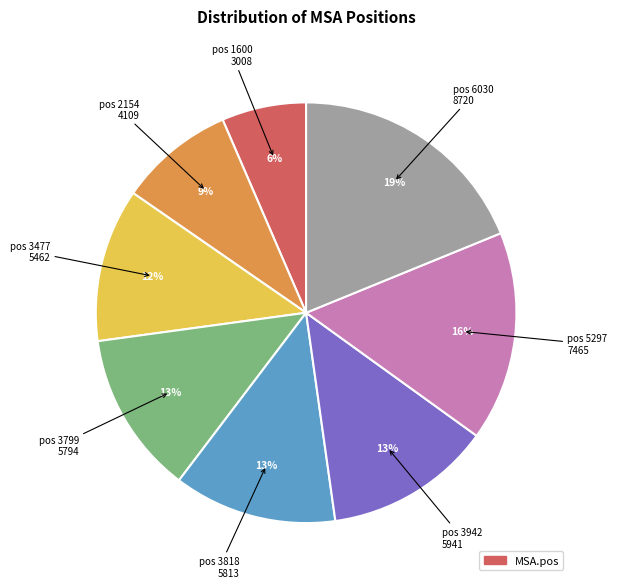

To the nearest percent, what is the average slice percentage?

12%